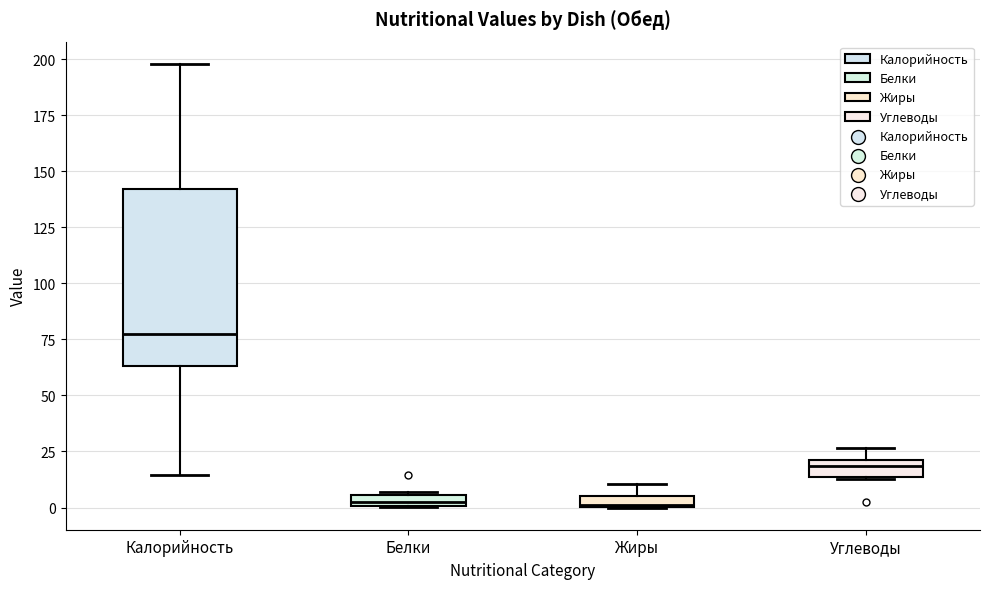

Where does the upper whisker of the box for Жиры end on the y-axis? The values are not printed on the chart, so give them approximately, as read against the axis.

10